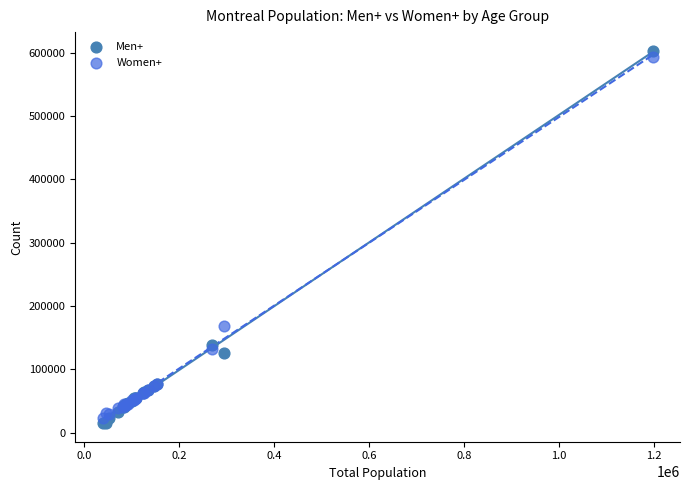

Across all series, what Y value is closest to 309162?

168845